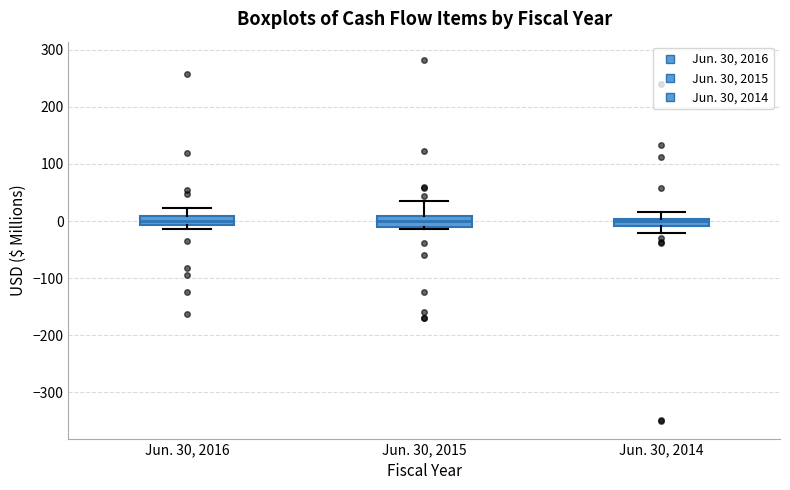

Where does the median line of the box for Jun. 30, 2016 sit on the y-axis? The values are not printed on the chart, so give them approximately, as read against the axis.

0